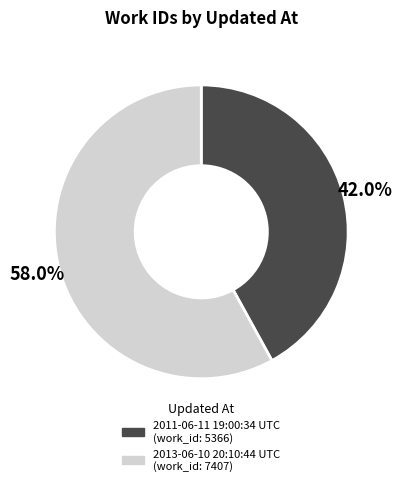

Is it true that 2011-06-11 19:00:34 UTC is 53% of the pie?

False